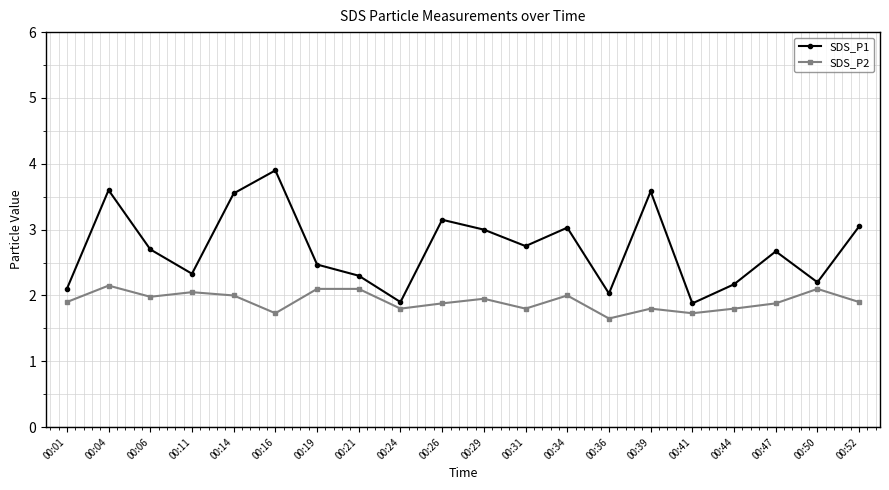

At 00:52, list the series in order from smallest to largest.

SDS_P2, SDS_P1